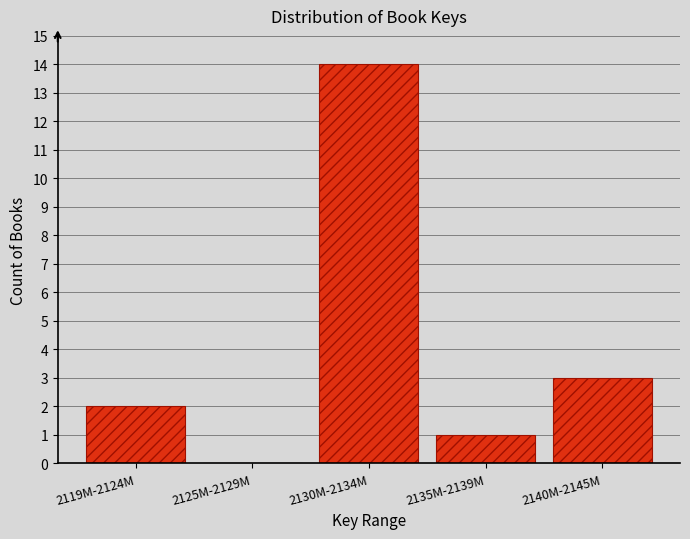

Reading right to left, transcribe all the data shown in this chart.

2140M-2145M=3	2135M-2139M=1	2130M-2134M=14	2125M-2129M=0	2119M-2124M=2